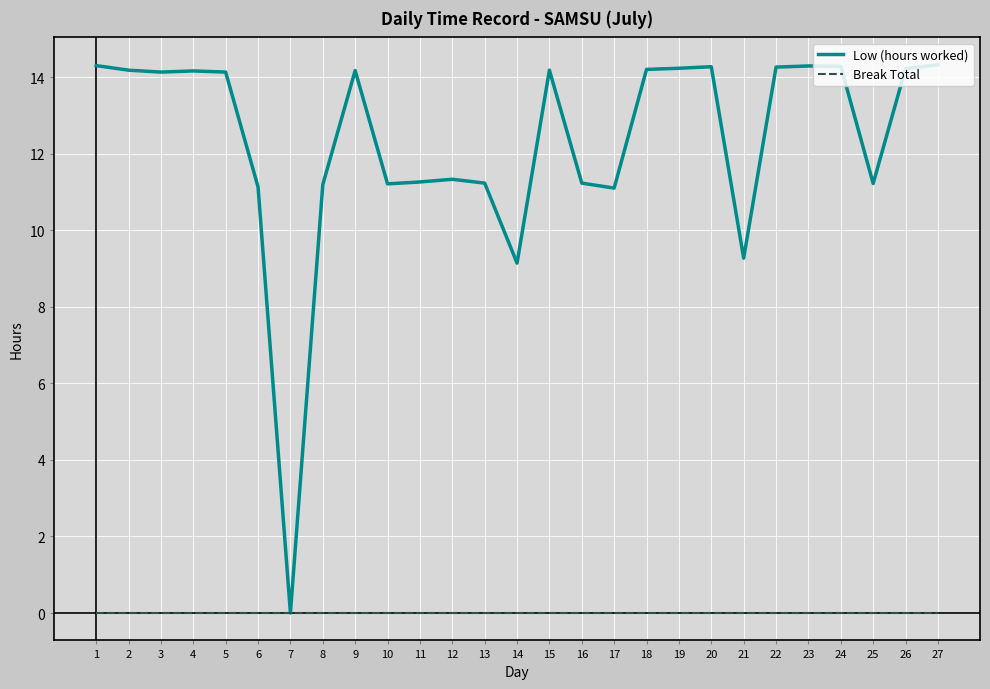

What is the maximum value shown in the chart?

14.3